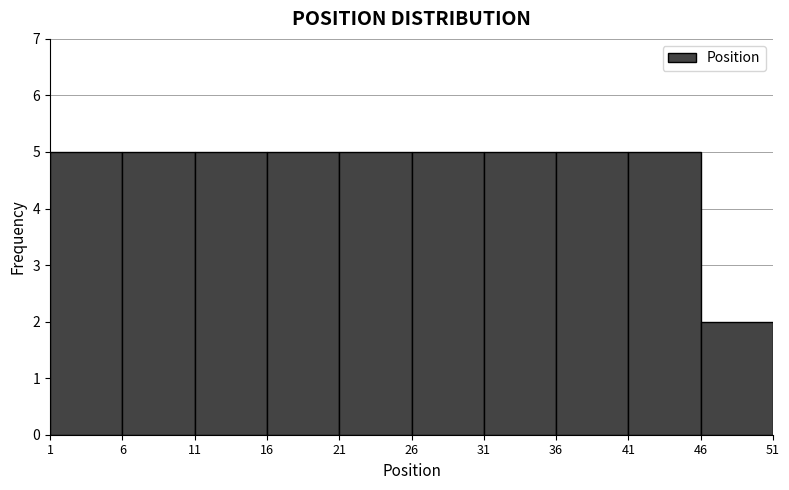

How tall is the bar that spans 6 to 11 on the x-axis? The values are not printed on the chart, so give them approximately, as read against the axis.

5